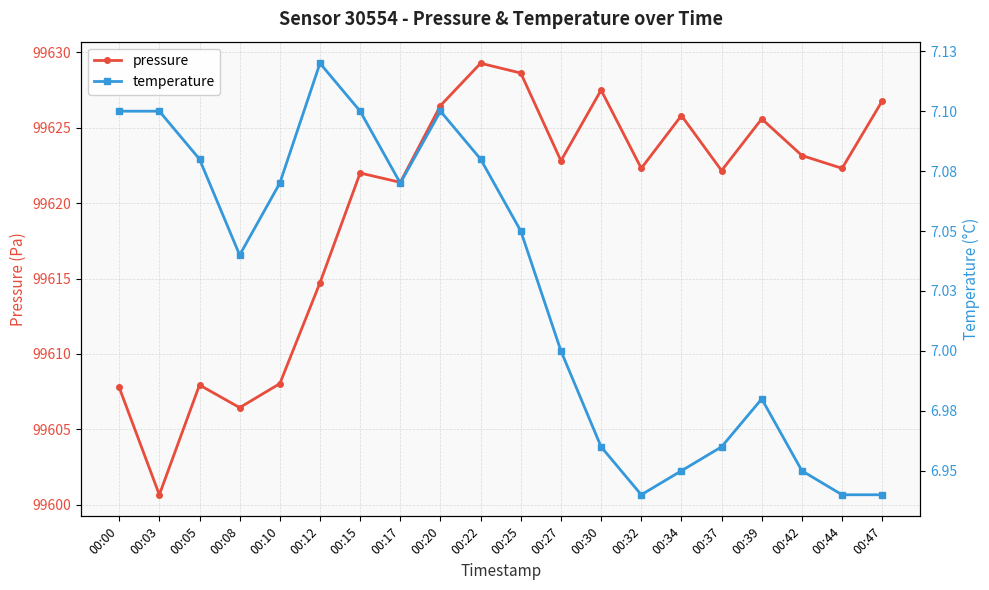

What is the difference between the maximum and minimum values in the temperature series?

0.2